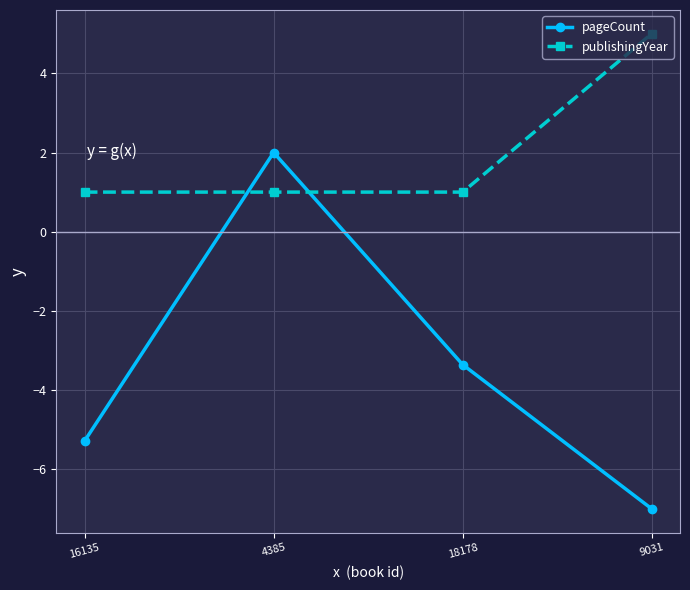

True or false: pageCount has more than 1 interior local peaks.

False